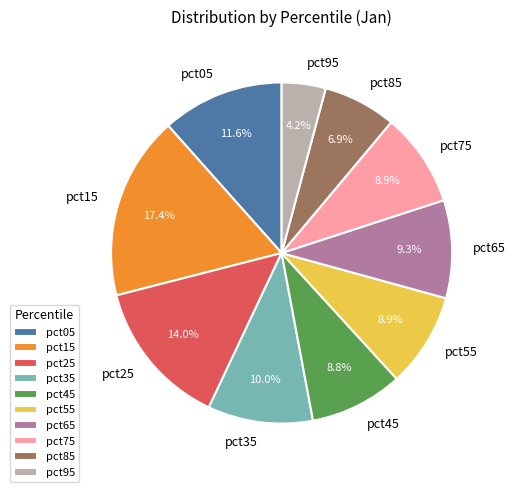

What is the largest slice in the pie chart?

pct15